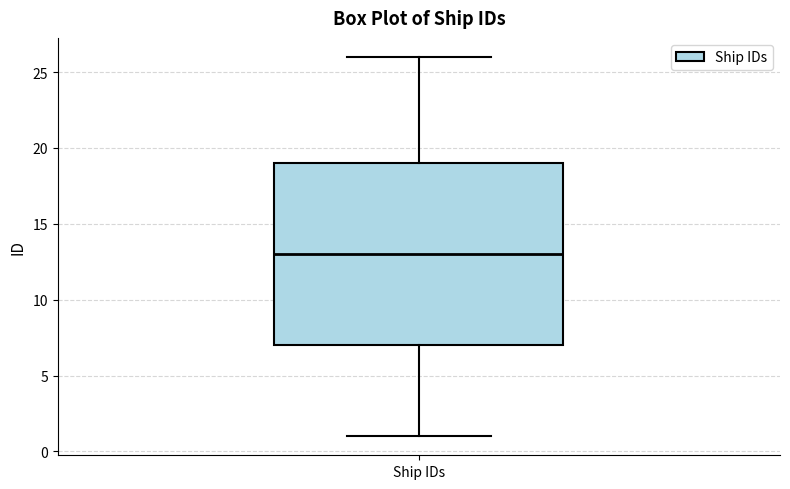

Transcribe this box plot: give where the median line is, the range the box spans, and where the two whiskers end, as read against the y-axis. The values are not printed on the chart, so give them approximately, as read against the axis.

median 13, box 7 to 19, whiskers 1 to 26